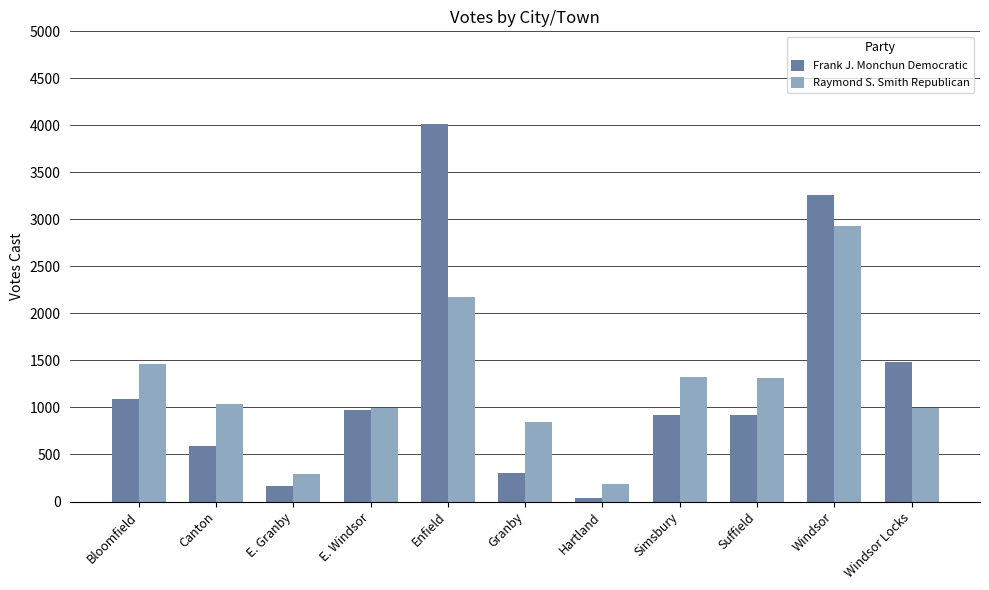

What is the spread (max minus min) of values at Simsbury?

411